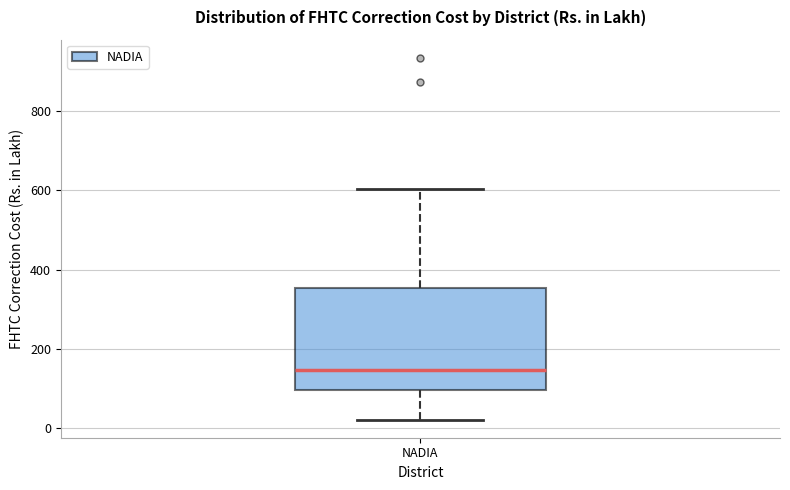

Where is the upper edge of the box for NADIA on the y-axis? The values are not printed on the chart, so give them approximately, as read against the axis.

360